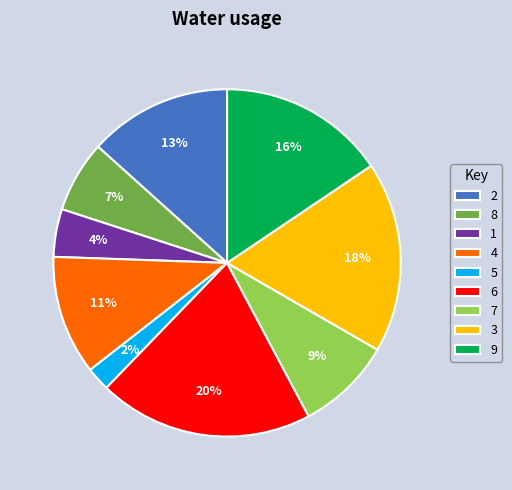

Between 6 and 4, which is larger?

6